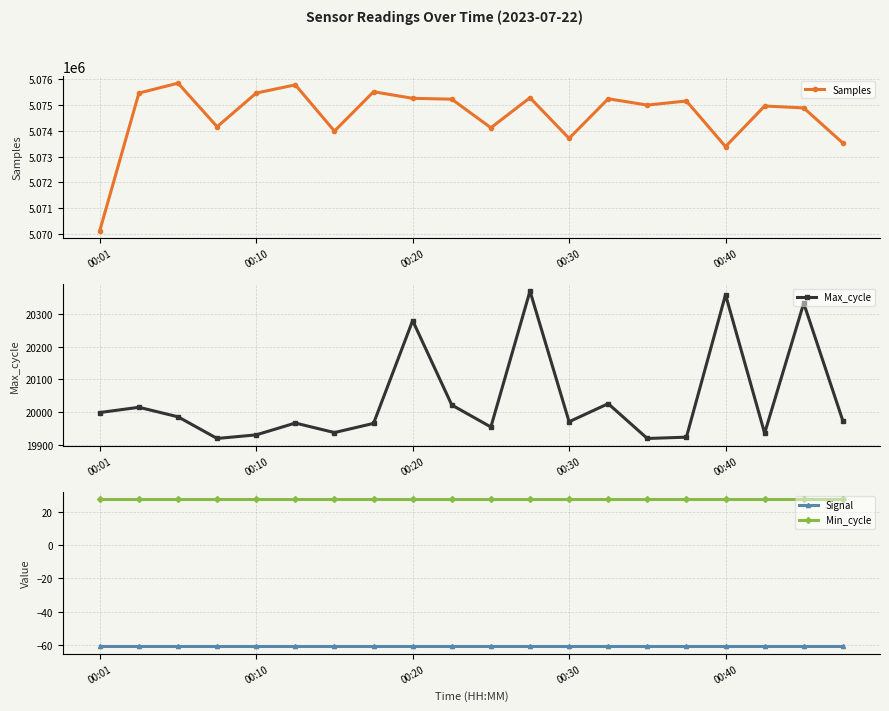

Reading right to left, extract all data points from this chart.

Samples: 5073528	5074893	5074968	5073389	5075162	5075004	5075249	5073709	5075290	5074122	5075233	5075266	5075522	5073992	5075790	5075471	5074162	5075856	5075470	5070126
Max_cycle: 19974	20332	19936	20358	19924	19920	20026	19971	20369	19955	20022	20279	19966	19938	19967	19931	19920	19986	20015	19999
Signal: -61	-61	-61	-61	-61	-61	-61	-61	-61	-61	-61	-61	-61	-61	-61	-61	-61	-61	-61	-61
Min_cycle: 28	28	28	28	28	28	28	28	28	28	28	28	28	28	28	28	28	28	28	28